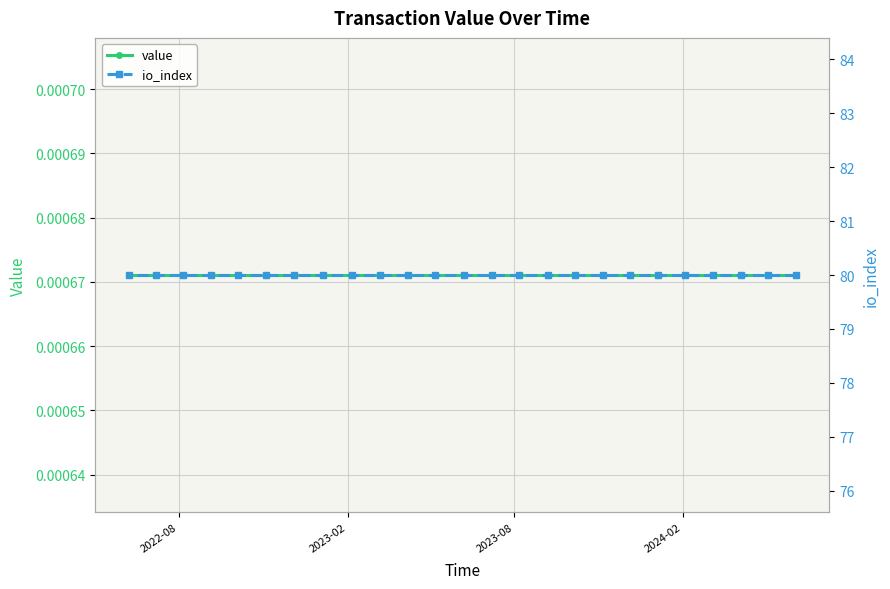

What is the average value of the io_index series?

80.0